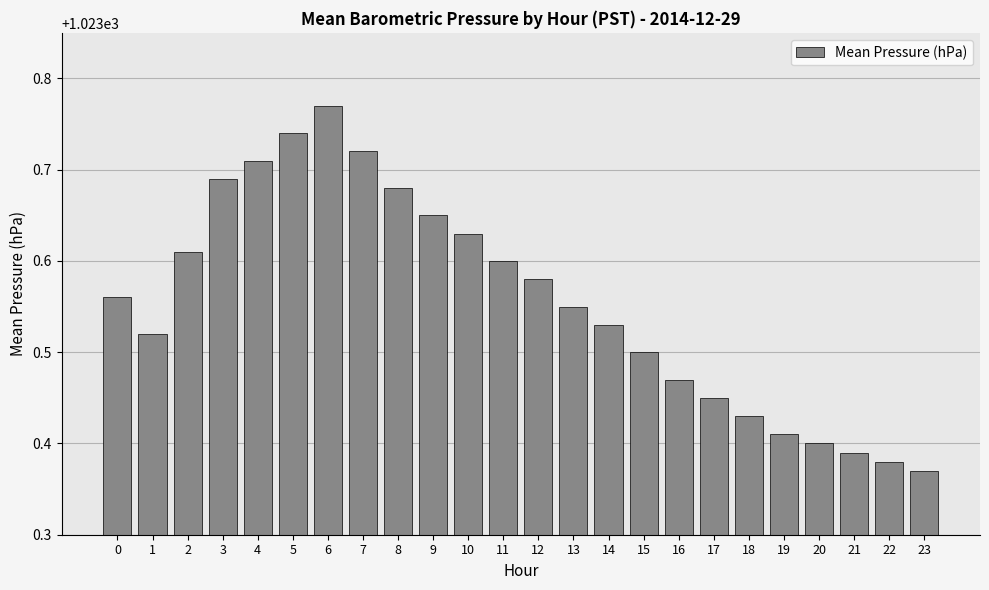

What is the sum of all values?

24565.3